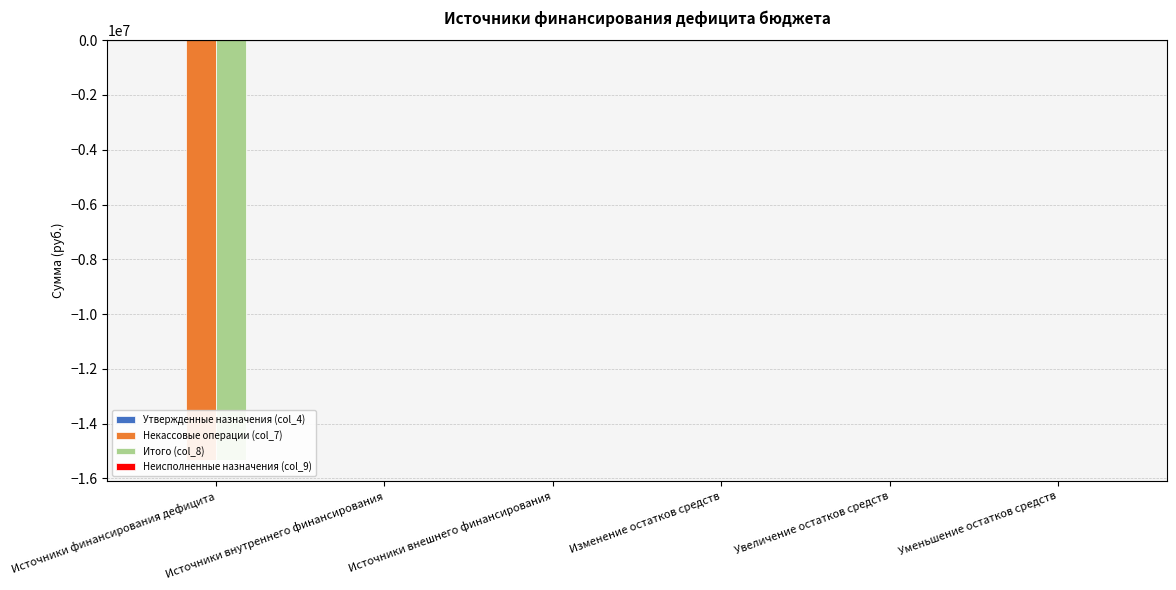

Count the number of categories in the chart.

6